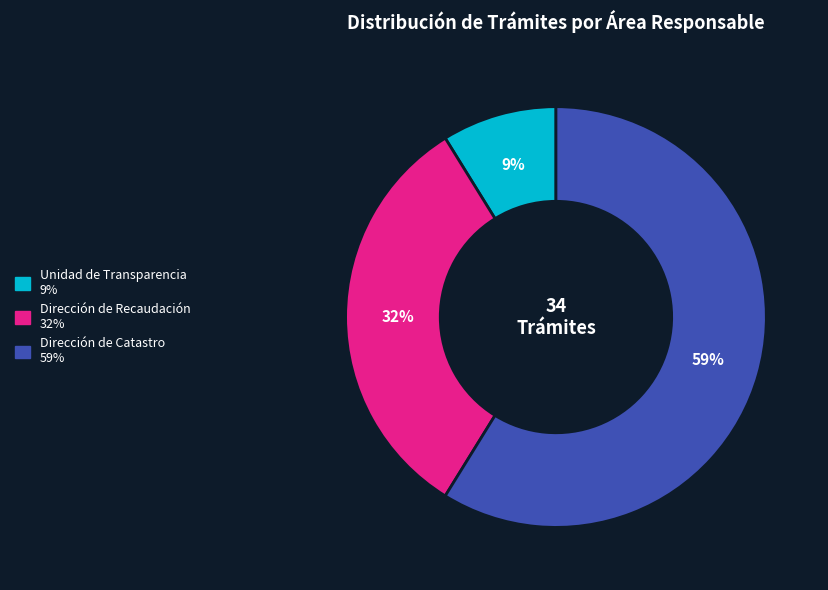

Is Dirección de Catastro the majority of the pie?

Yes